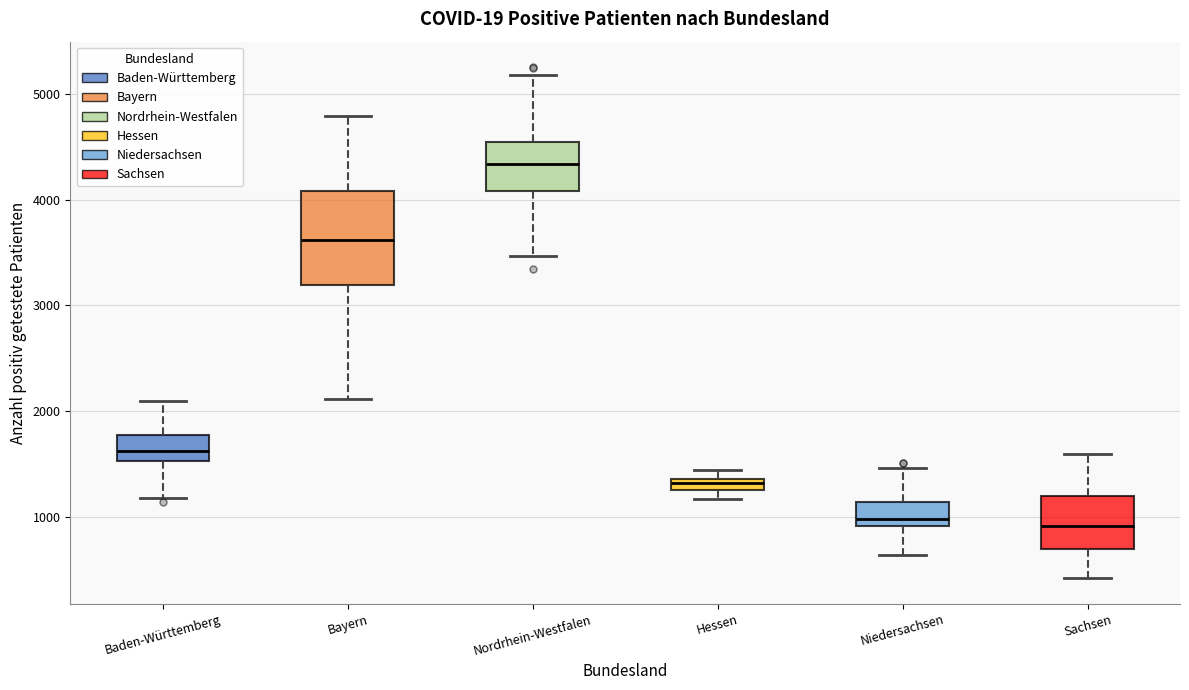

Which box has the highest median line?

Nordrhein-Westfalen